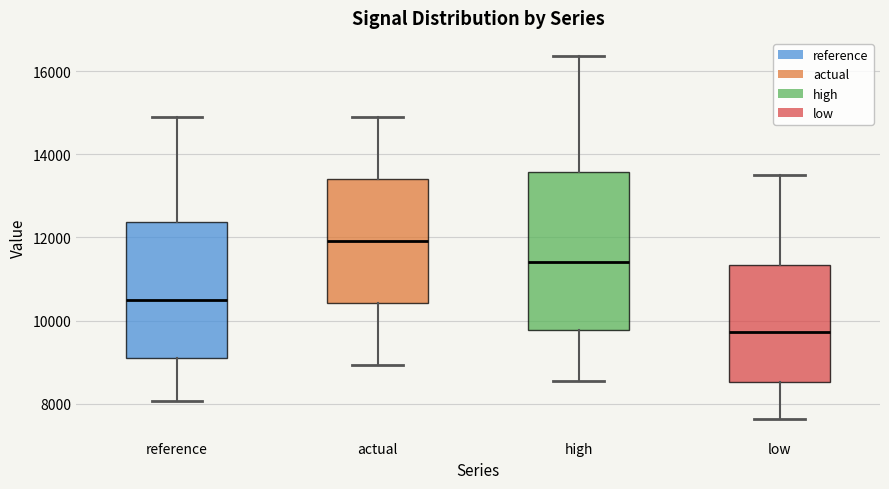

Reading left to right, read every box against the y-axis: the position of its median line, the range the box covers, and the ends of its whiskers. The values are not printed on the chart, so give them approximately, as read against the axis.

reference: median 10600, box 9000 to 12400, whiskers 8000 to 14800
actual: median 12000, box 10400 to 13400, whiskers 9000 to 14800
high: median 11400, box 9800 to 13600, whiskers 8600 to 16400
low: median 9800, box 8600 to 11400, whiskers 7600 to 13600